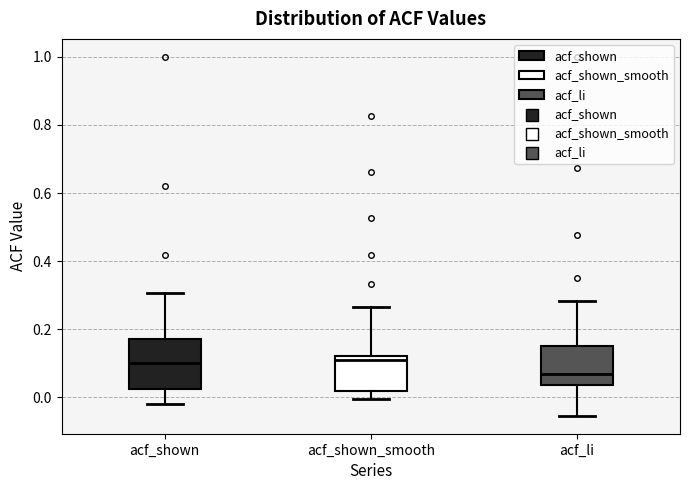

Where does the upper whisker of the box for acf_shown end on the y-axis? The values are not printed on the chart, so give them approximately, as read against the axis.

0.30